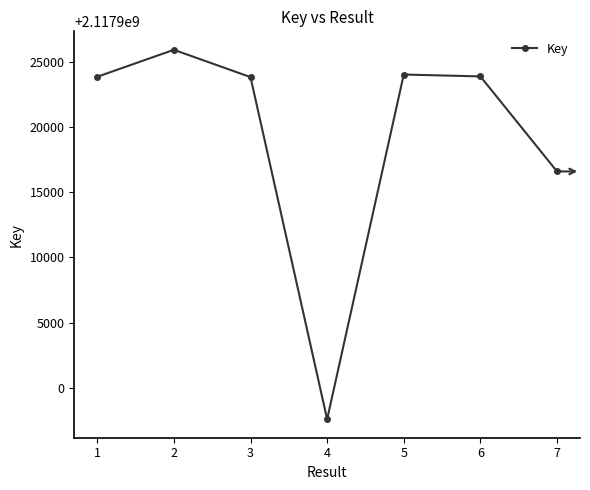

What is the ratio of the value at 4 to the value at 1?

1.0